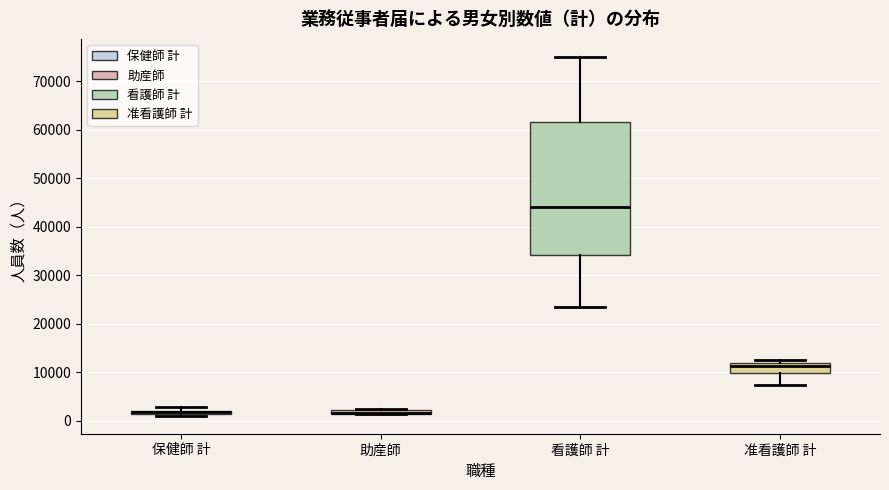

Comparing the boxes themselves (not the whiskers), which one is the tallest?

看護師 計